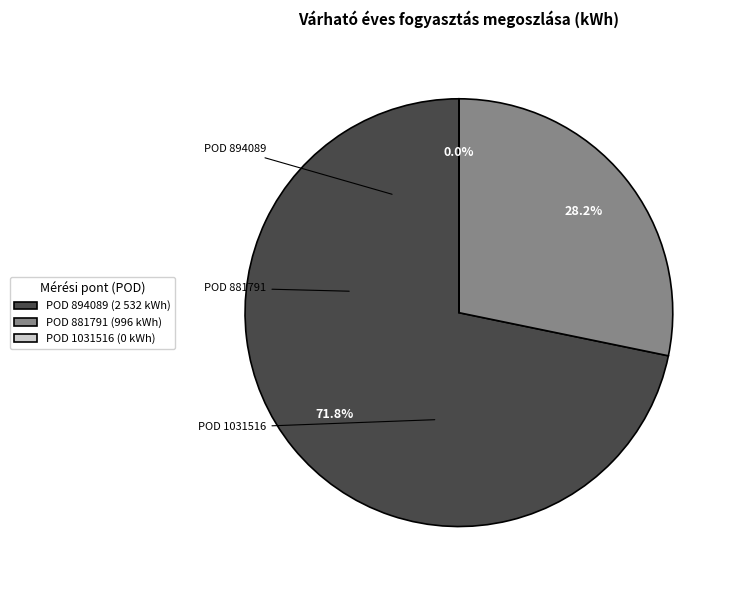

What is the largest slice in the pie chart?

POD 894089 (2 532 kWh)